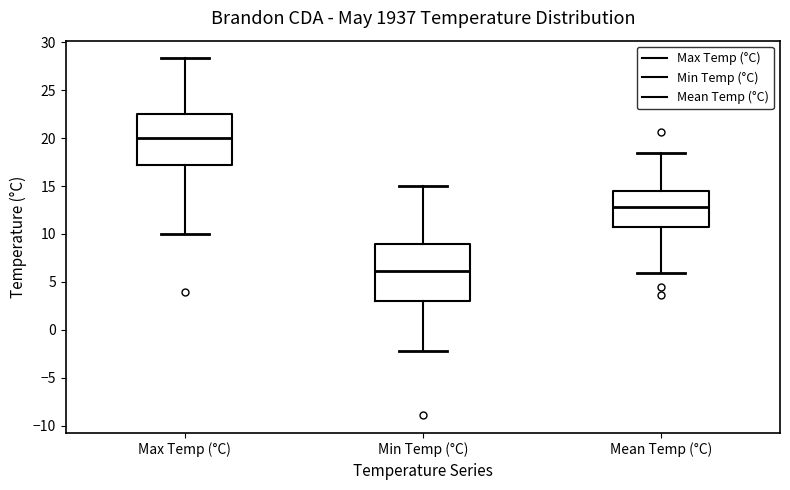

Comparing the boxes themselves (not the whiskers), which one is the tallest?

Min Temp (°C)